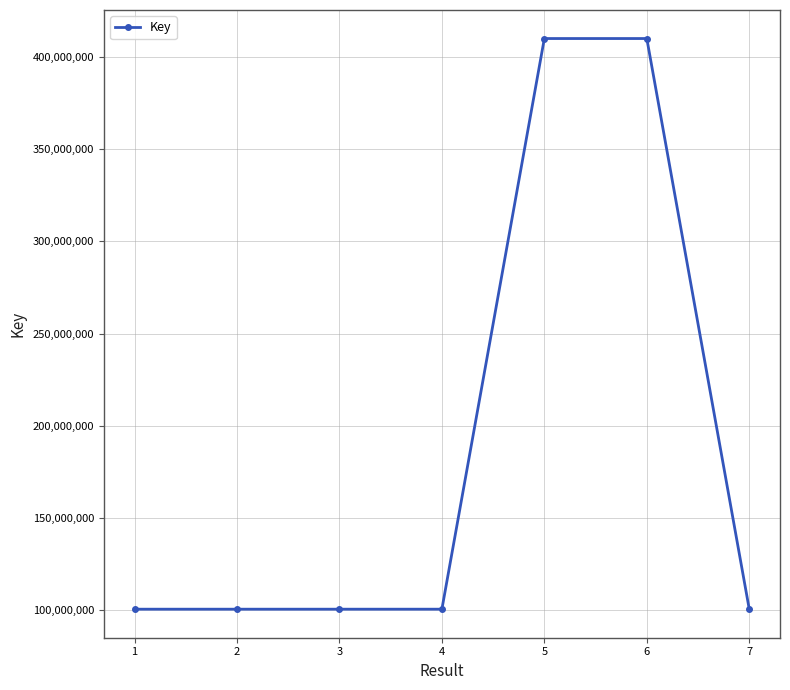

What is the minimum value shown in the chart?

100436746